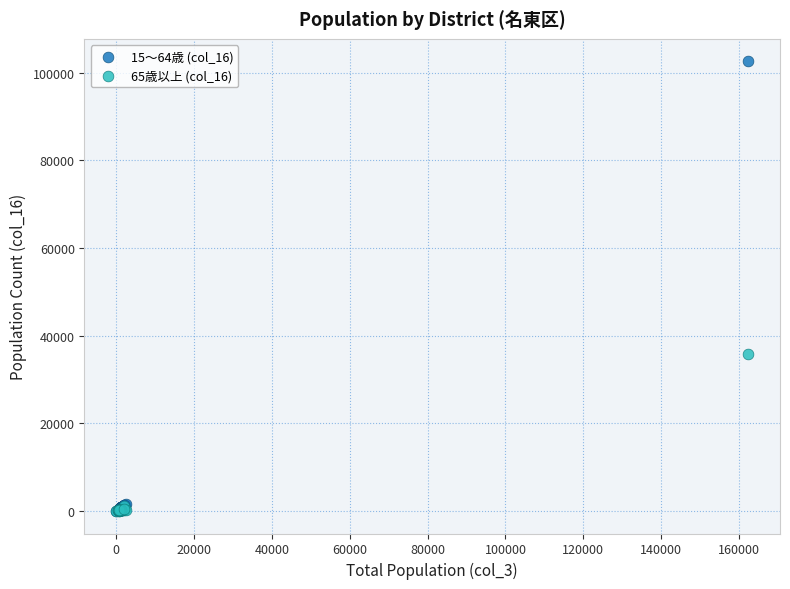

Across all series, what Y value is closest to 51292?

35787